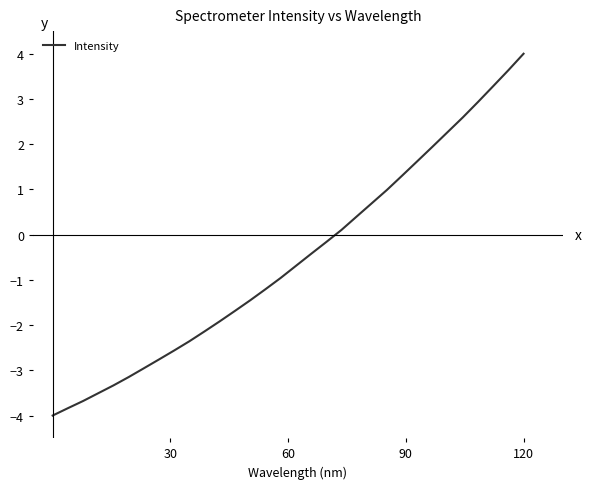

What is the maximum value shown in the chart?

4.0